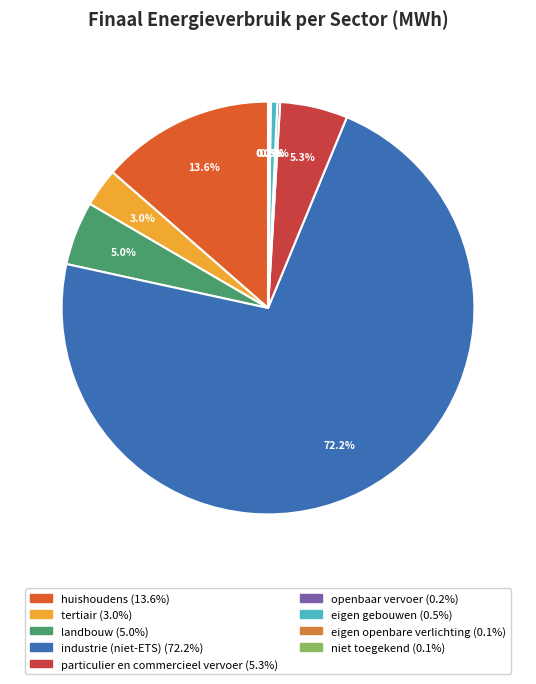

Do huishoudens and landbouw together represent more than half of the pie?

No